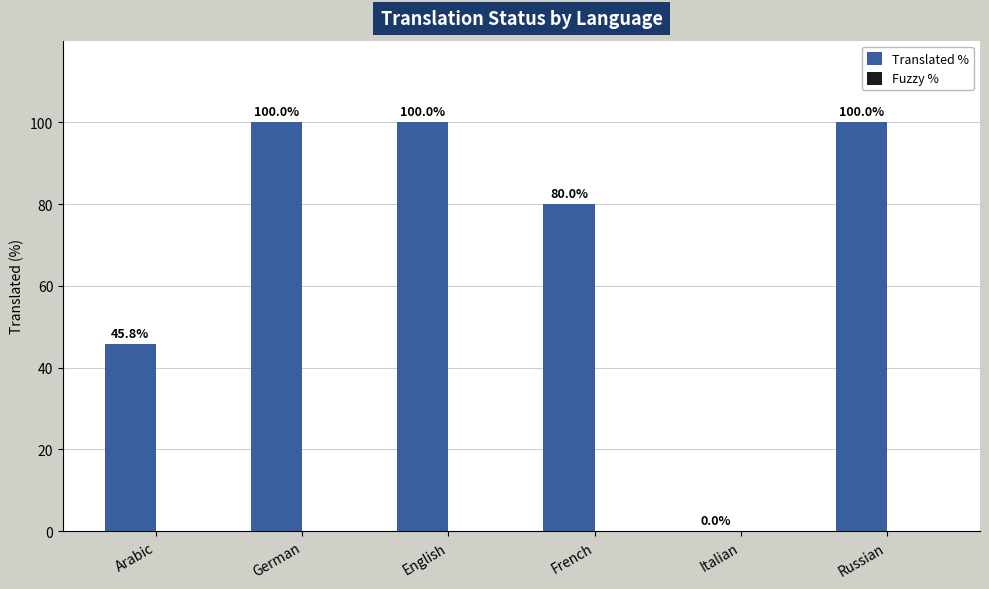

Which has a higher value, Arabic or Italian?

Arabic